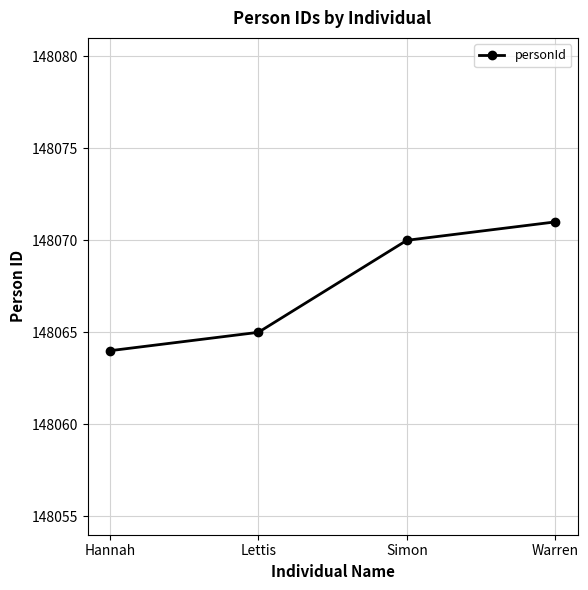

What is the difference between the maximum and minimum values?

7